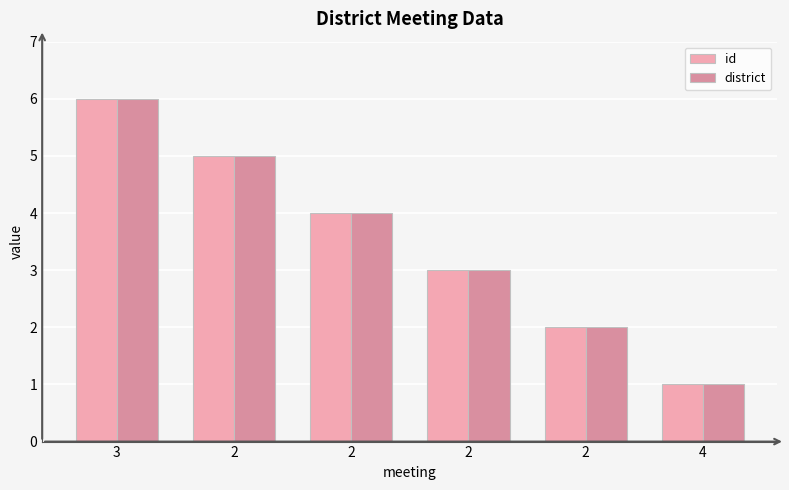

What are all the series names shown in the legend?

id, district